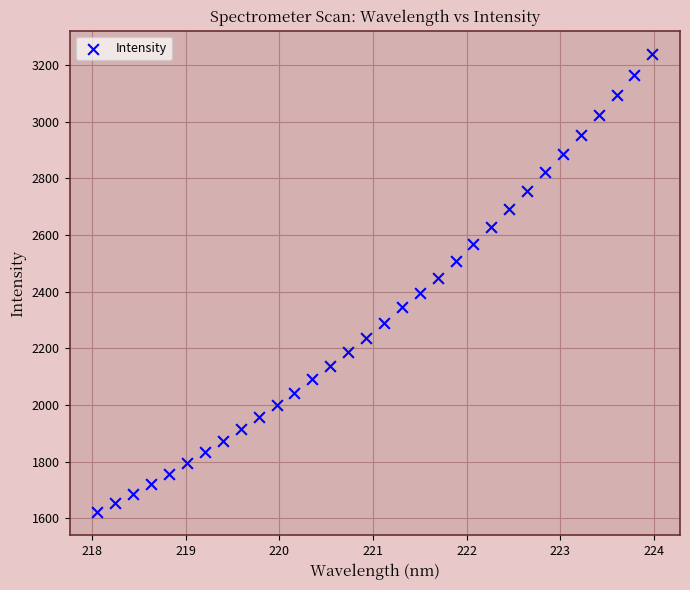

What is the range of X values (max minus min)?

5.9